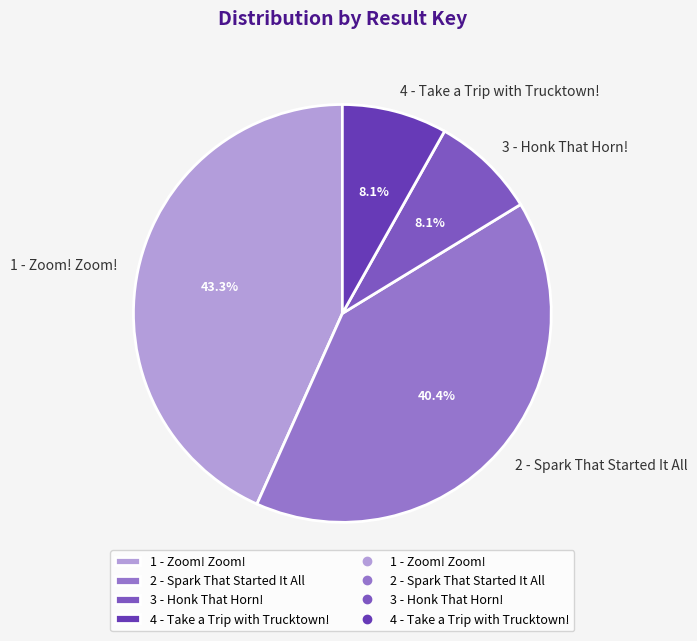

What is the largest slice in the pie chart?

1 - Zoom! Zoom!